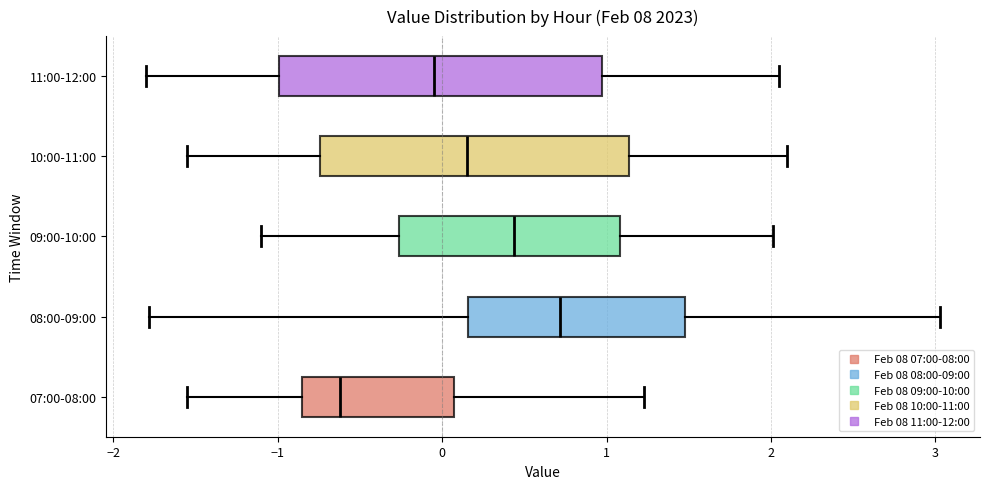

Reading bottom to top, transcribe this box plot: for each box, give where its median line is, the range the box spans, and where its two whiskers end, as read against the x-axis. The values are not printed on the chart, so give them approximately, as read against the axis.

07:00-08:00: median -0.6, box -0.8 to 0.1, whiskers -1.5 to 1.2
08:00-09:00: median 0.7, box 0.2 to 1.5, whiskers -1.8 to 3.0
09:00-10:00: median 0.4, box -0.3 to 1.1, whiskers -1.1 to 2.0
10:00-11:00: median 0.2, box -0.7 to 1.1, whiskers -1.5 to 2.1
11:00-12:00: median 0.0, box -1.0 to 1.0, whiskers -1.8 to 2.1